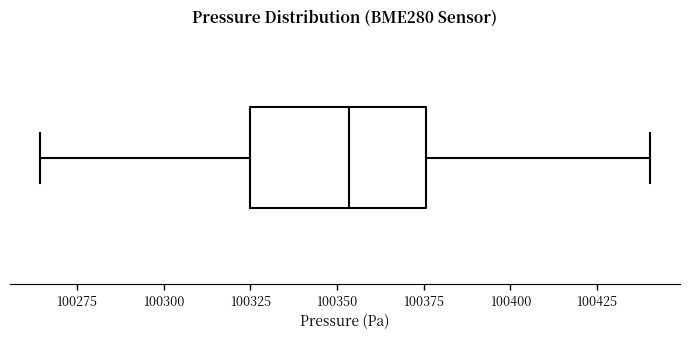

Transcribe this box plot: give where the median line is, the range the box spans, and where the two whiskers end, as read against the x-axis. The values are not printed on the chart, so give them approximately, as read against the axis.

median 100355, box 100325 to 100375, whiskers 100265 to 100440